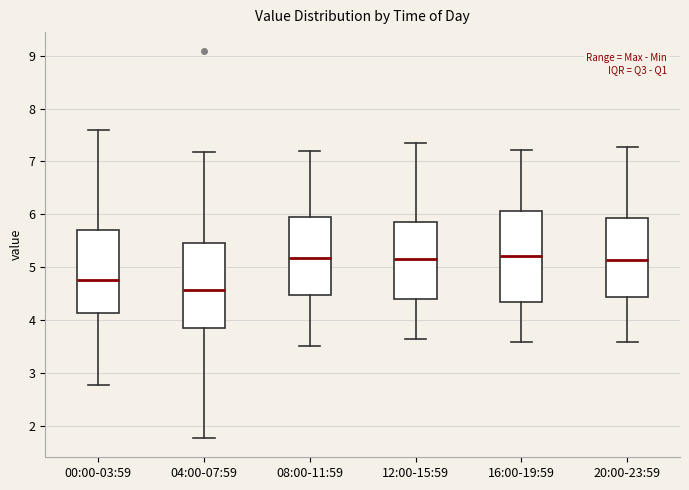

Reading left to right, transcribe this box plot: for each box, give where its median line is, the range the box spans, and where its two whiskers end, as read against the y-axis. The values are not printed on the chart, so give them approximately, as read against the axis.

00:00-03:59: median 4.8, box 4.1 to 5.7, whiskers 2.8 to 7.6
04:00-07:59: median 4.6, box 3.8 to 5.5, whiskers 1.8 to 7.2
08:00-11:59: median 5.2, box 4.5 to 6.0, whiskers 3.5 to 7.2
12:00-15:59: median 5.2, box 4.4 to 5.9, whiskers 3.7 to 7.4
16:00-19:59: median 5.2, box 4.3 to 6.1, whiskers 3.6 to 7.2
20:00-23:59: median 5.1, box 4.4 to 5.9, whiskers 3.6 to 7.3